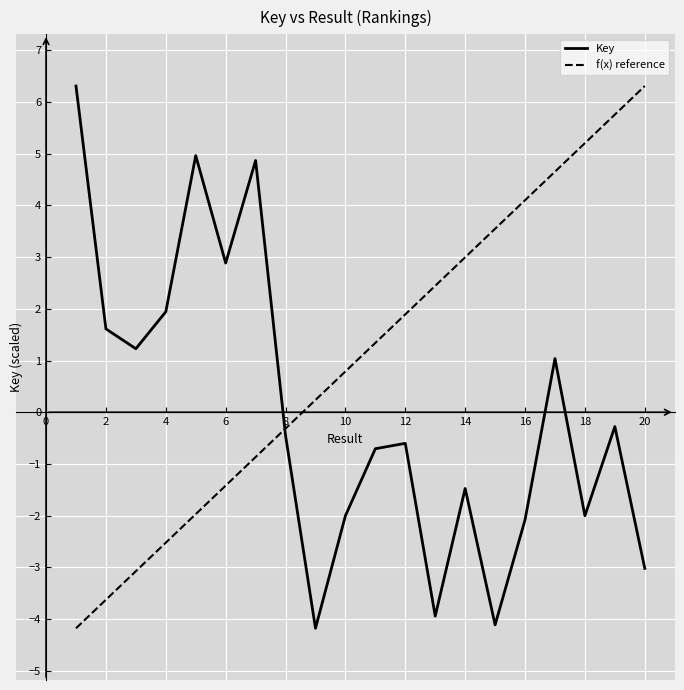

Rank the series by their average value, from lowest to highest.

Key, f(x) reference